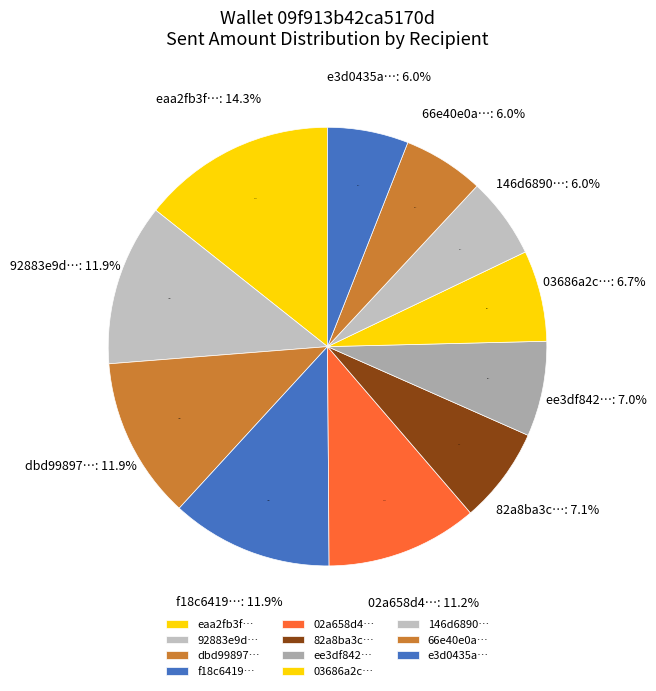

What percentage is the 02a658d413352912 slice, to the nearest percent?

11%